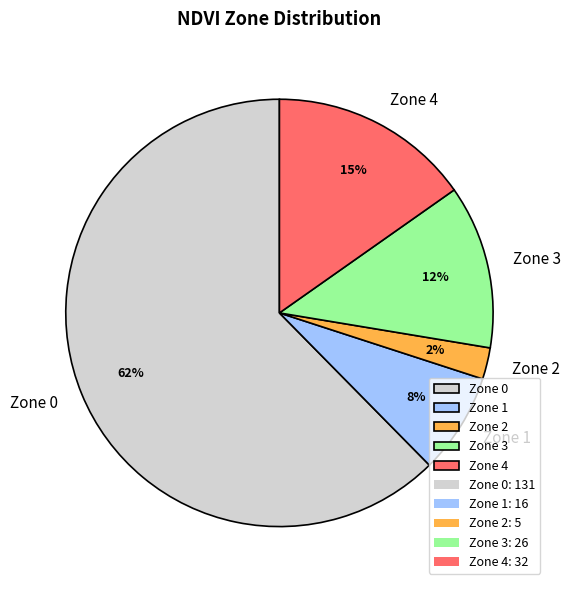

Which has a higher value, Zone 3 or Zone 1?

Zone 3